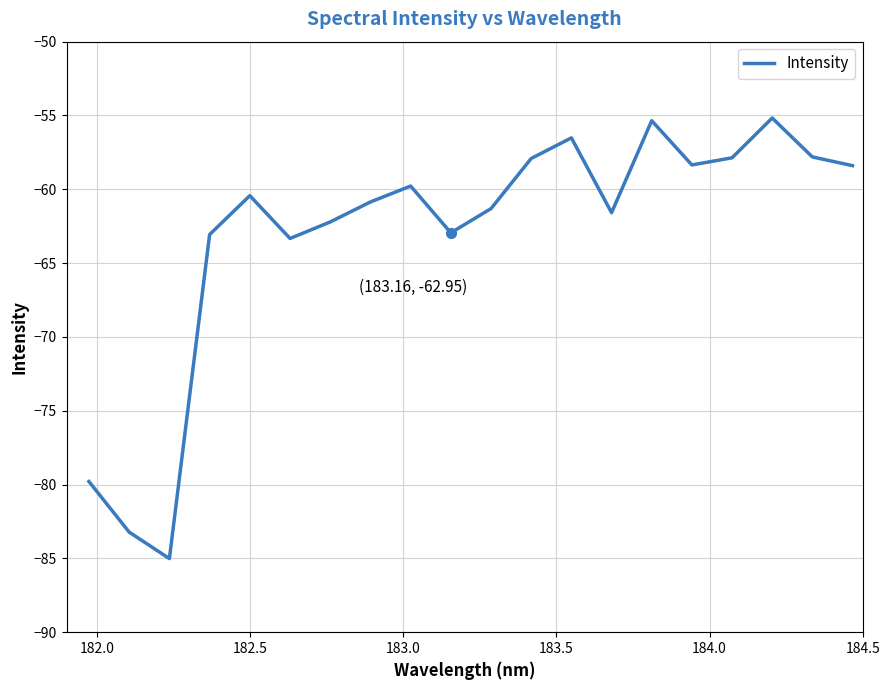

Count the number of data series in this chart.

1